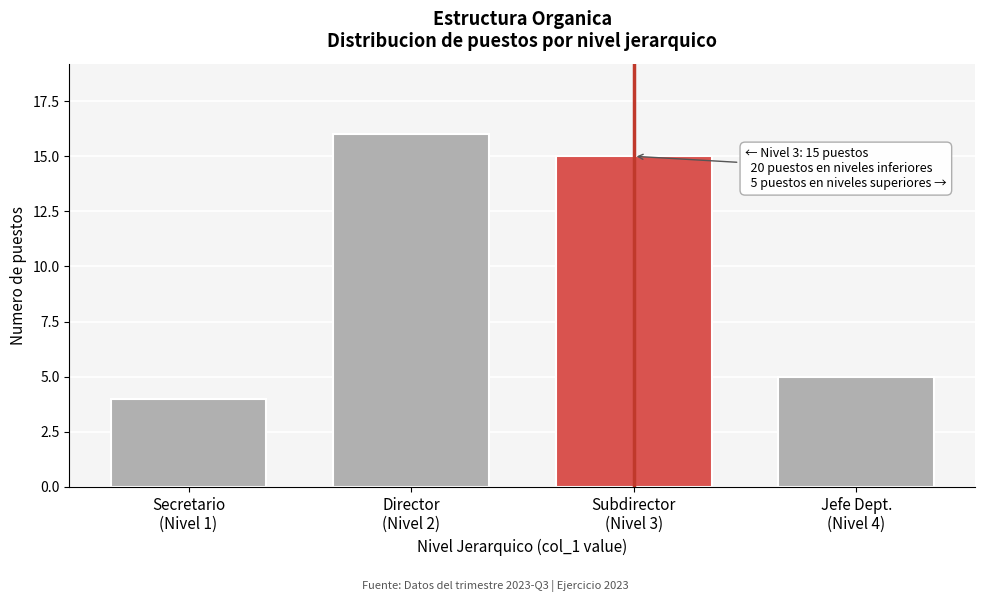

Reading right to left, extract all data points from this chart.

5	15	16	4